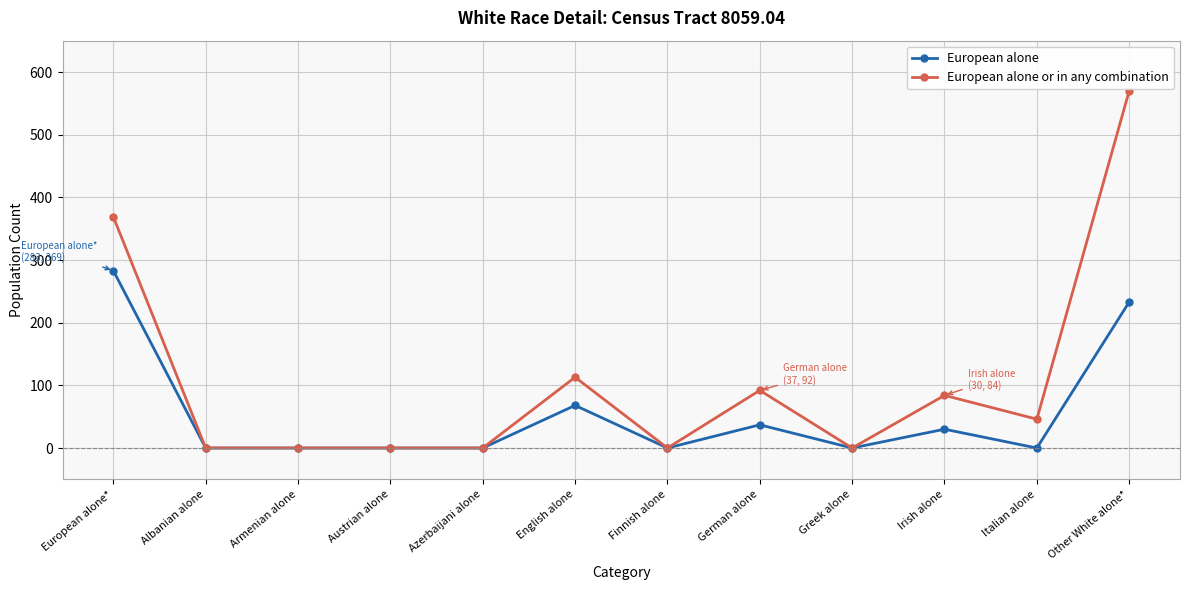

Rank the series by their average value, from highest to lowest.

European alone or in any combination, European alone